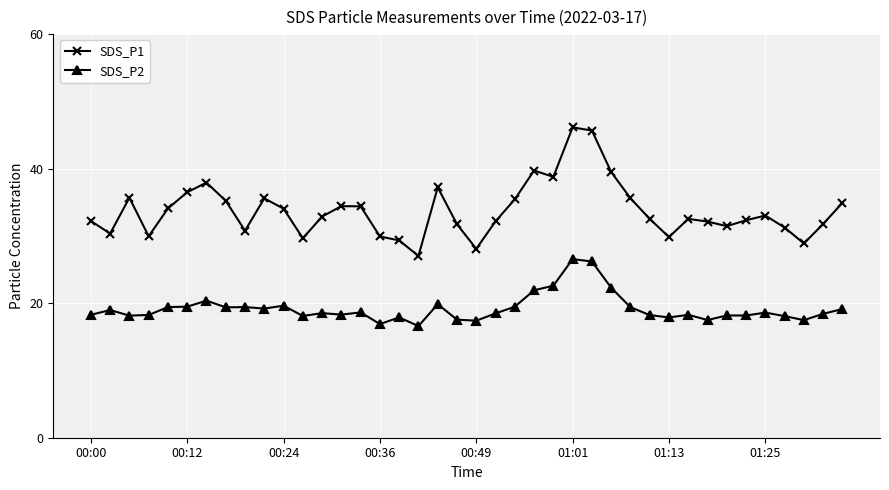

What is the value of the SDS_P1 point at the 28th from the left?

39.5